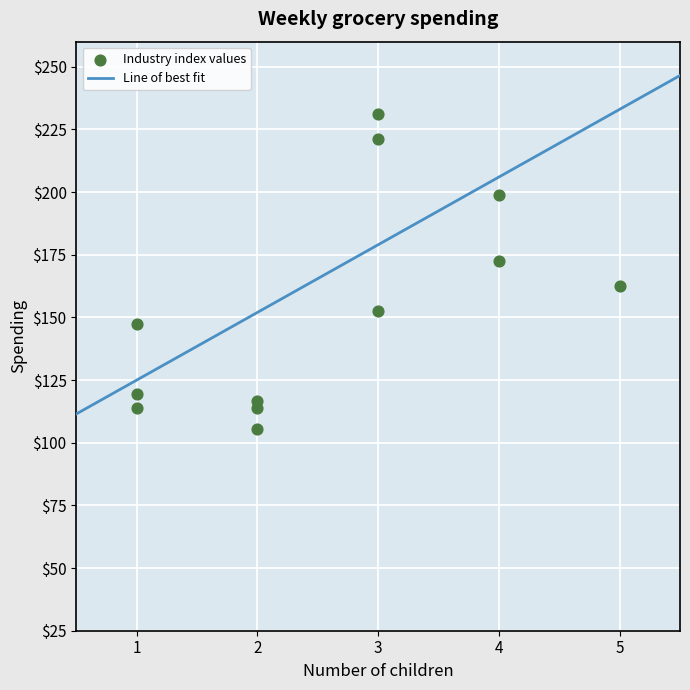

What is the average X value?

2.6